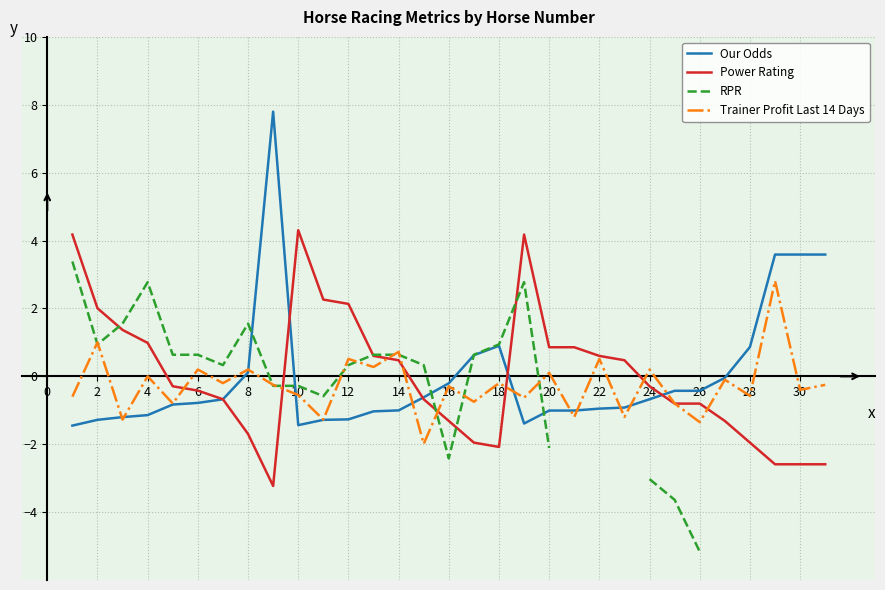

Which series ends up on top after the final intersection of RPR and Power Rating?

Power Rating